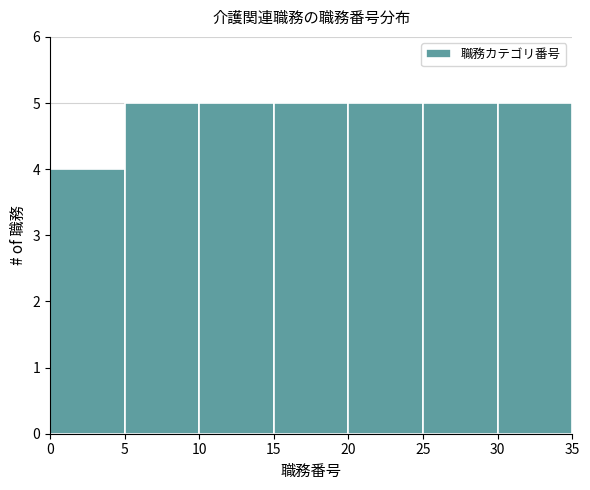

Reading left to right, transcribe this chart: for each bar, give the range it covers on the x-axis and its height. The values are not printed on the chart, so give them approximately, as read against the axis.

0 to 5: 4
5 to 10: 5
10 to 15: 5
15 to 20: 5
20 to 25: 5
25 to 30: 5
30 to 35: 5